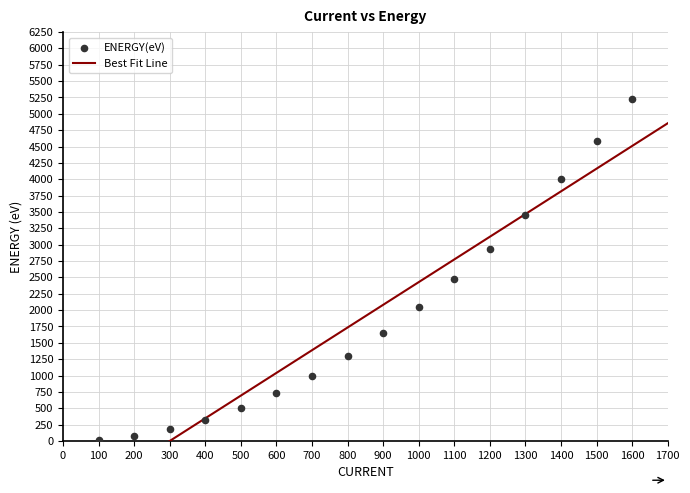

What Y value in the scatter plot is closest to 2622?

2469